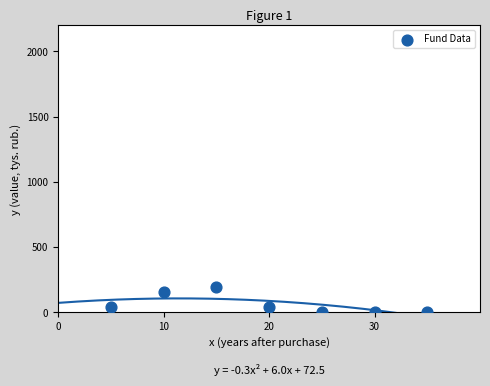

What is the average X value?

20.0